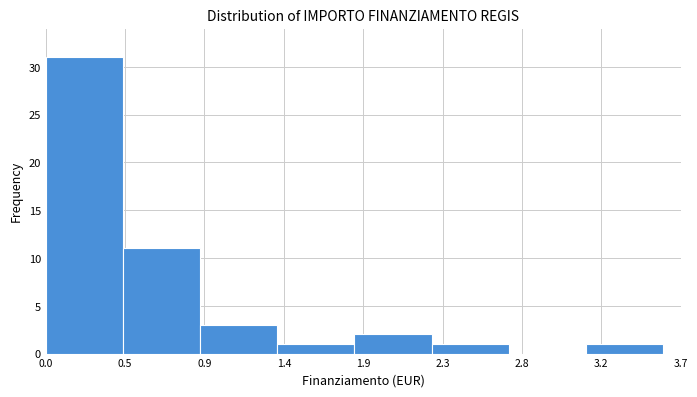

Reading left to right, what are all the values shown in this chart?

0.0=31	0.5=11	0.9=3	1.4=1	1.9=2	2.3=1	2.8=0	3.2=1